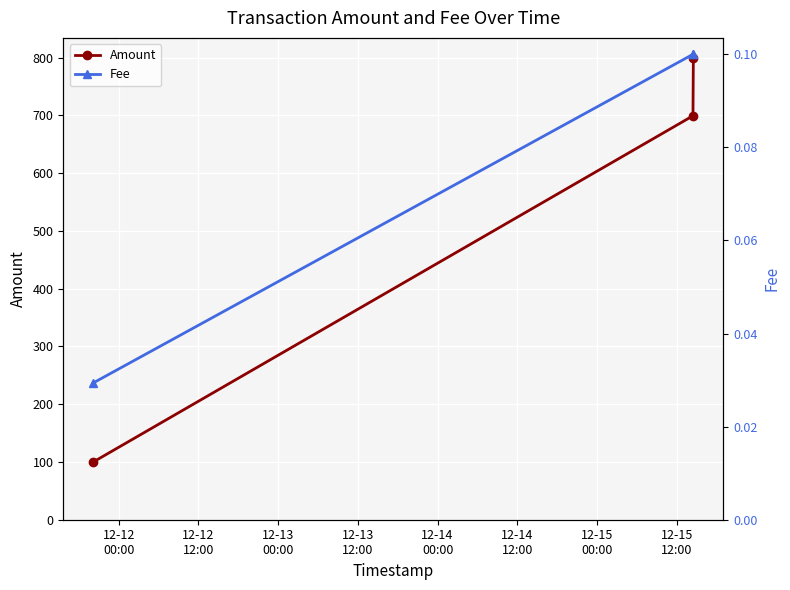

What is the value of the Amount point at the 3rd from the left?

799.1